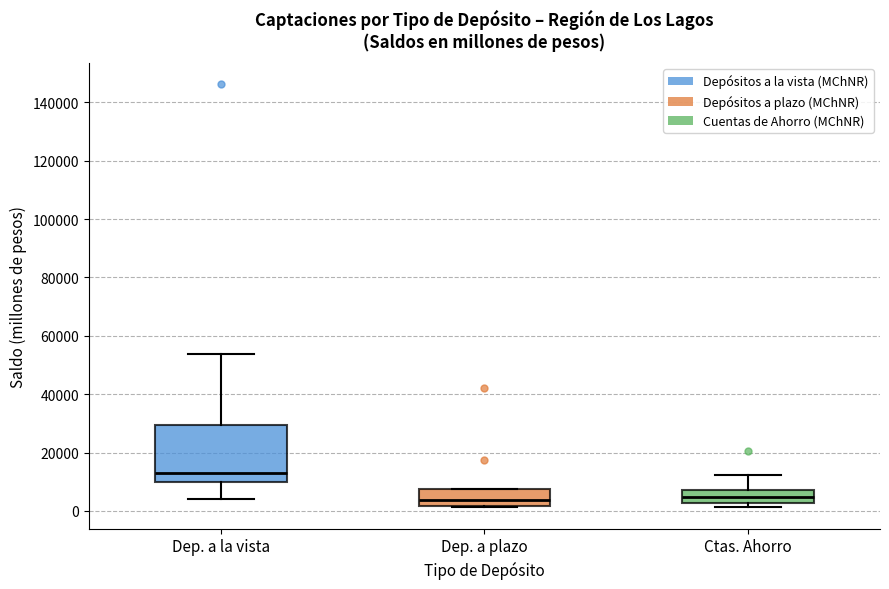

Reading left to right, transcribe this box plot: for each box, give where its median line is, the range the box spans, and where its two whiskers end, as read against the y-axis. The values are not printed on the chart, so give them approximately, as read against the axis.

Dep. a la vista: median 12000, box 10000 to 30000, whiskers 4000 to 54000
Dep. a plazo: median 4000, box 2000 to 8000, whiskers 2000 to 8000
Ctas. Ahorro: median 4000, box 2000 to 8000, whiskers 2000 (just below the box's lower edge) to 12000